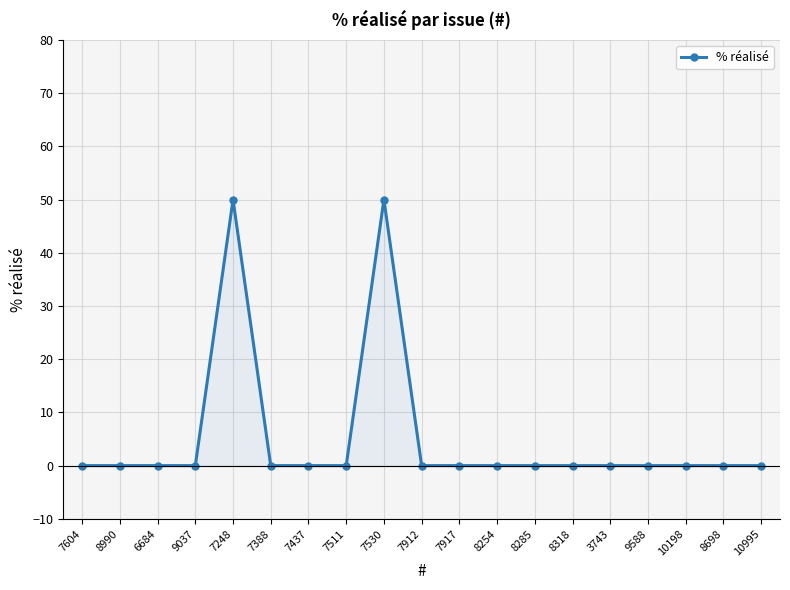

What is the maximum value shown in the chart?

50